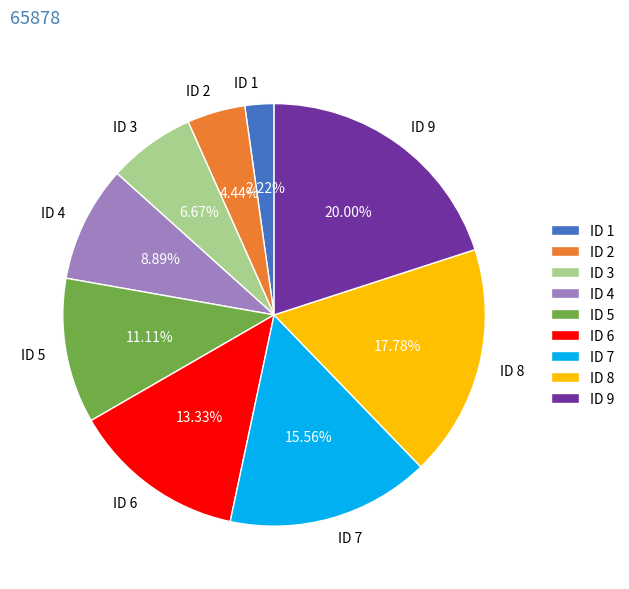

Does ID 5 represent more than half of the total?

No